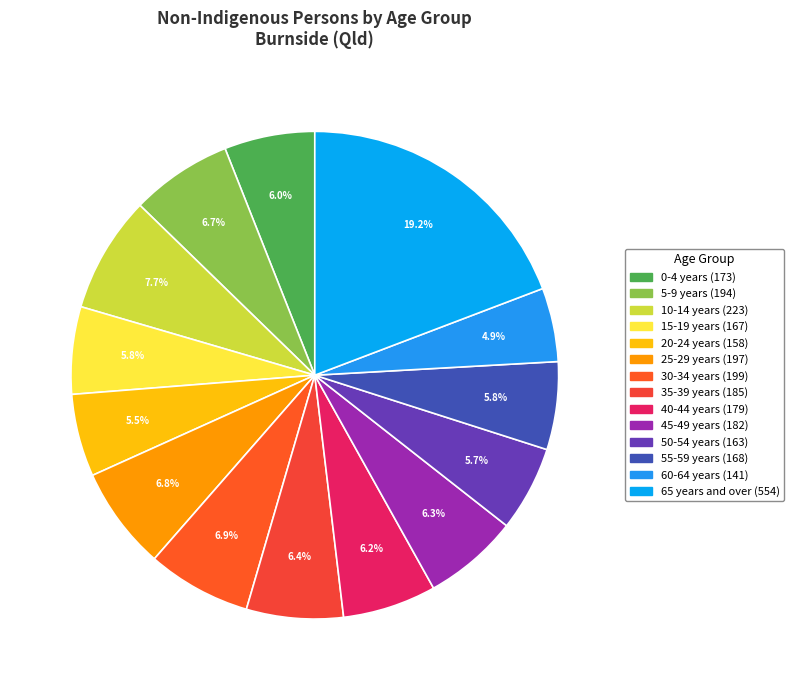

Between 25-29 years and 35-39 years, which is larger?

25-29 years